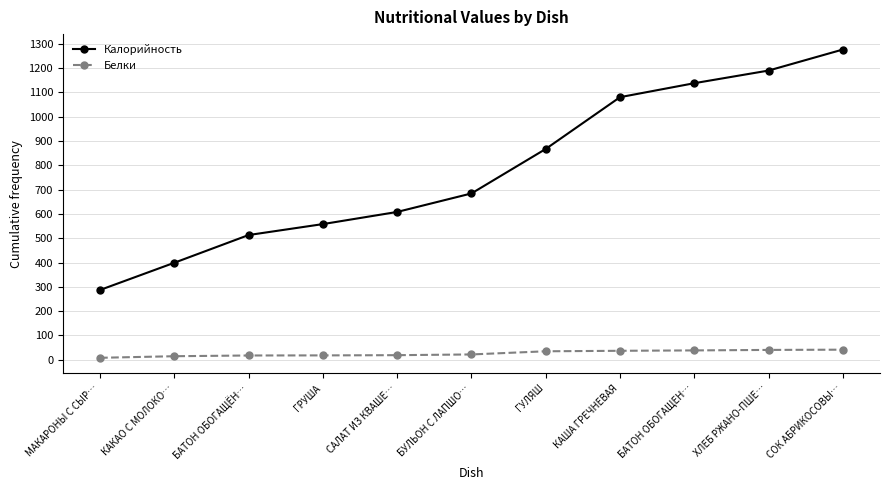

True or false: Белки and Калорийность intersect in this chart.

False